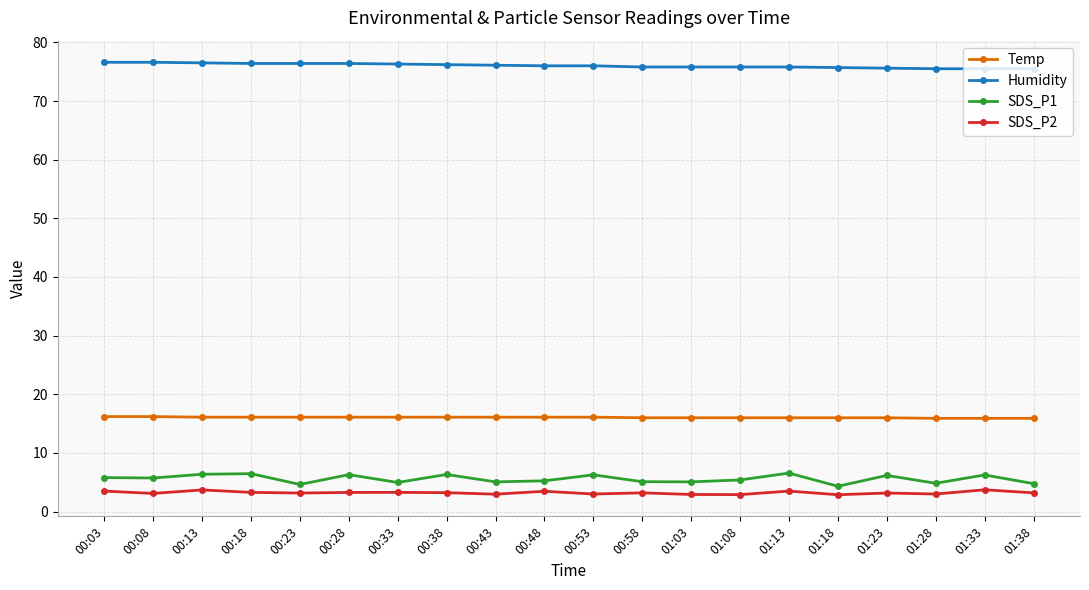

What is the label of the 1st point from the right?

01:38